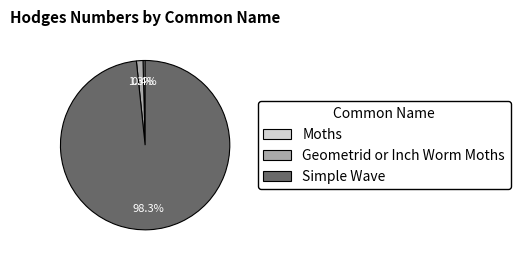

To the nearest percent, what is the difference between the largest and smallest slice percentages?

98%